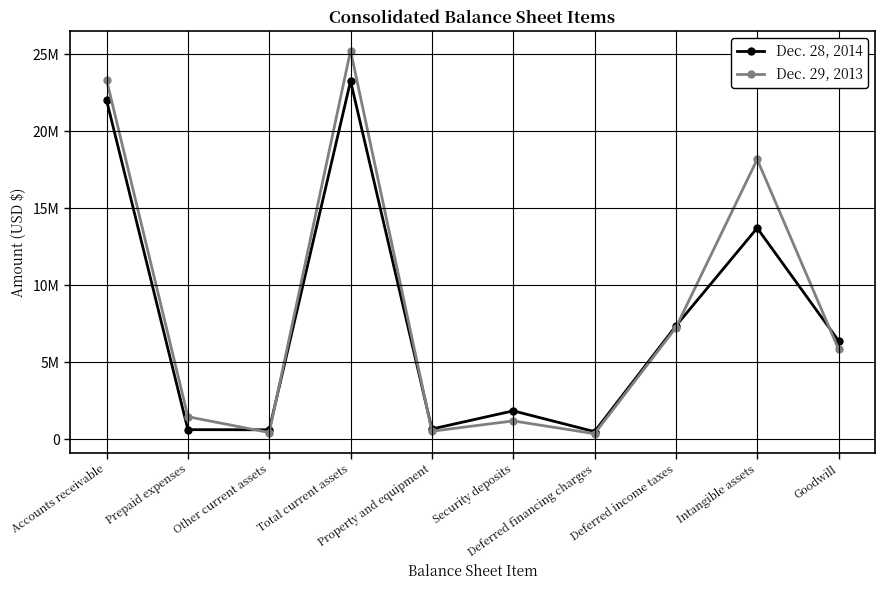

Which series ends up on top after the final intersection of Dec. 28, 2014 and Dec. 29, 2013?

Dec. 28, 2014